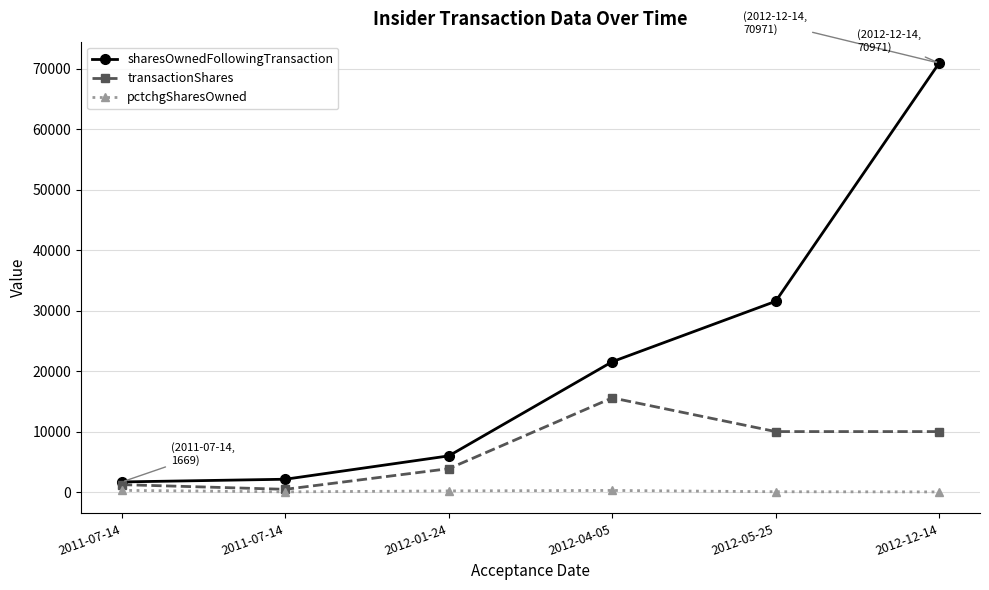

How many distinct data groups are displayed?

3